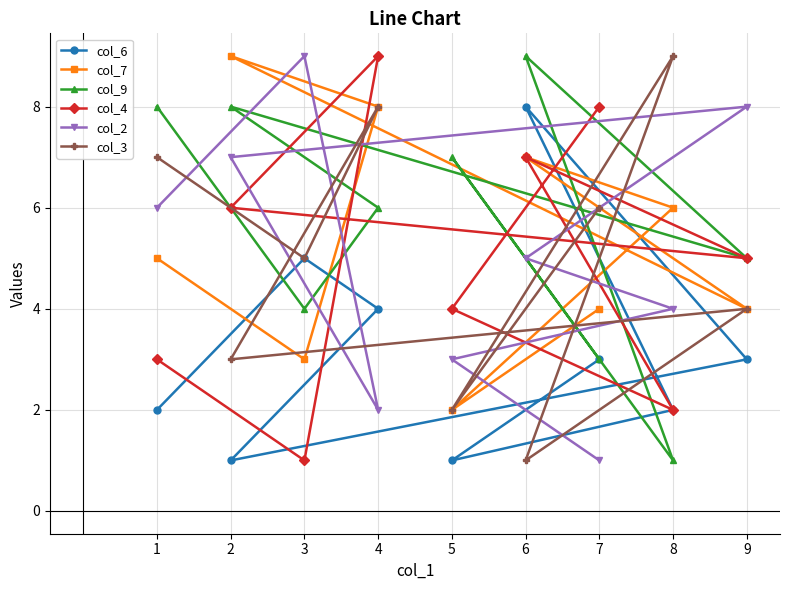

Is it true that col_6 equals 1 at 5?

True